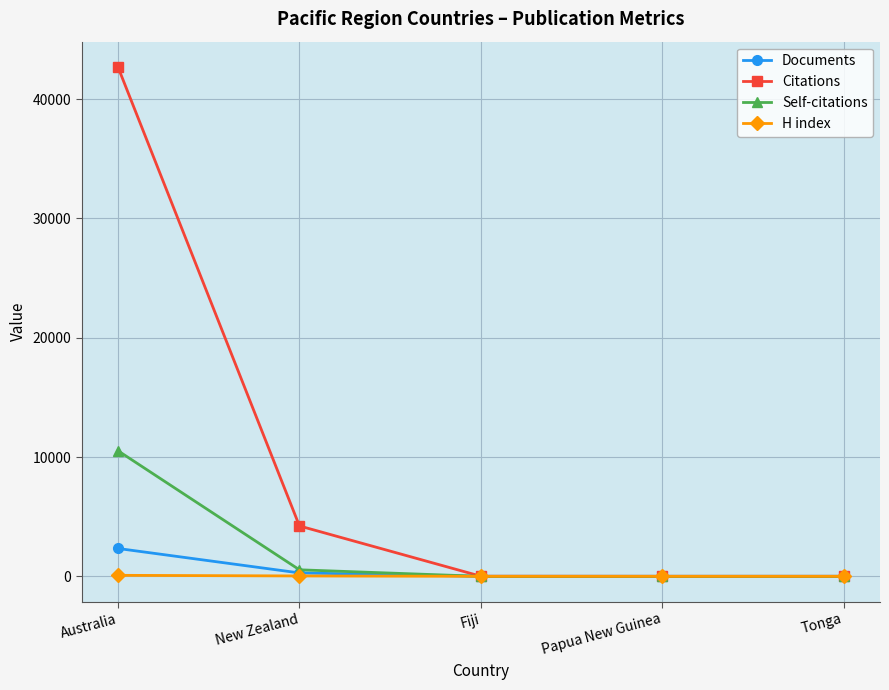

Rank the series by their maximum value, from highest to lowest.

Citations, Self-citations, Documents, H index